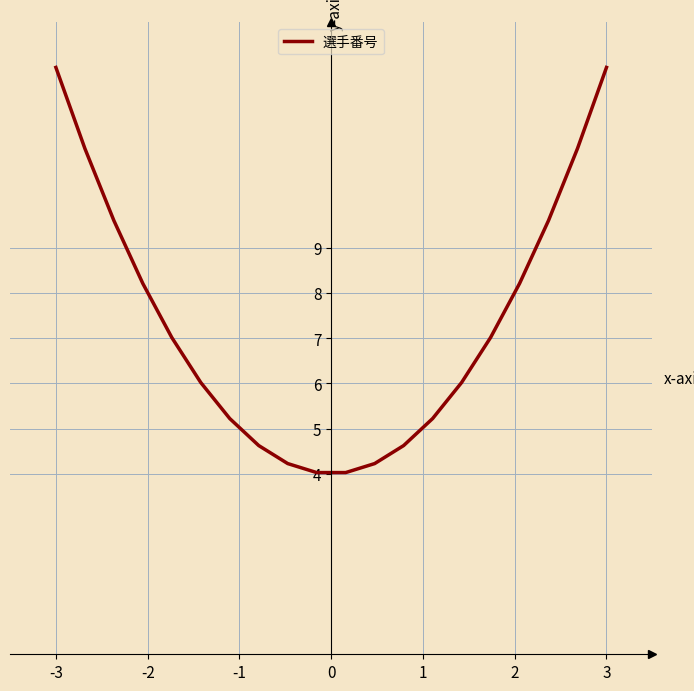

What is the difference between the maximum and minimum values?

9.0